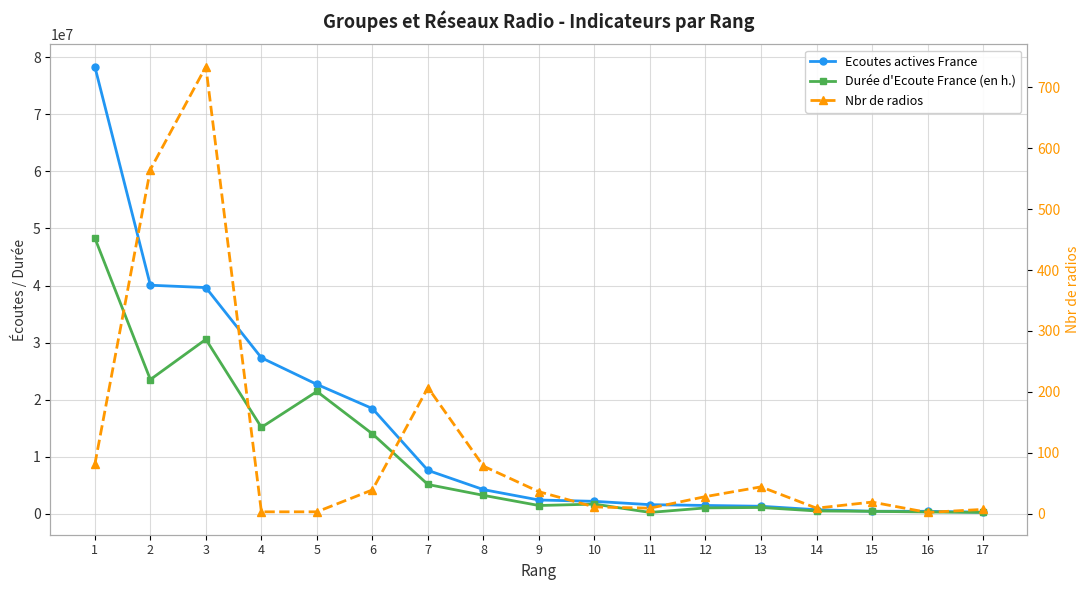

Between 5 and 6, which series saw the biggest shift?

Durée d'Ecoute France (en h.)